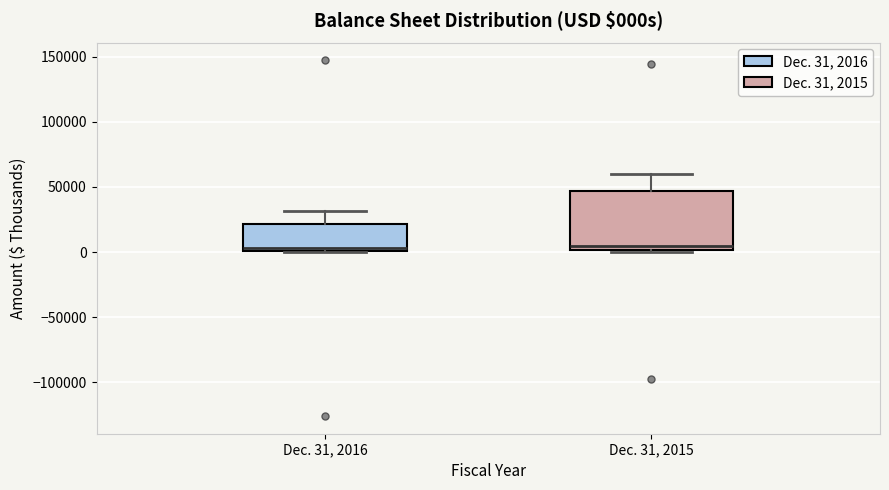

Reading left to right, read every box against the y-axis: the position of its median line, the range the box covers, and the ends of its whiskers. The values are not printed on the chart, so give them approximately, as read against the axis.

Dec. 31, 2016: median 5000, box 0 to 20000, whiskers 0 to 30000
Dec. 31, 2015: median 5000, box 0 to 45000, whiskers 0 (just below the box's lower edge) to 60000